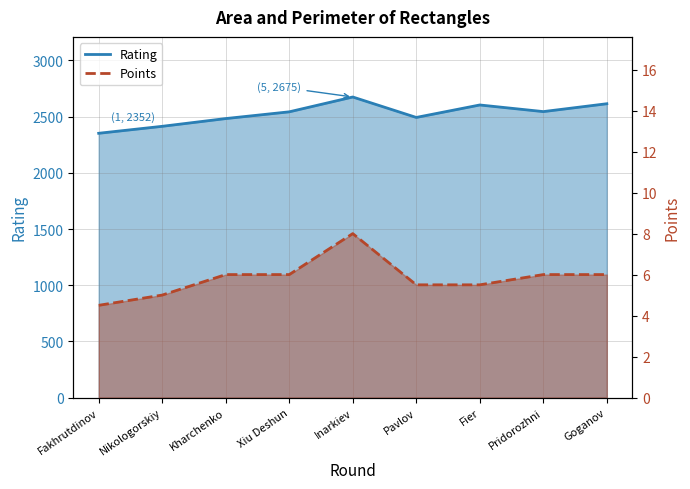

At which category does Points reach its first local peak?

Inarkiev